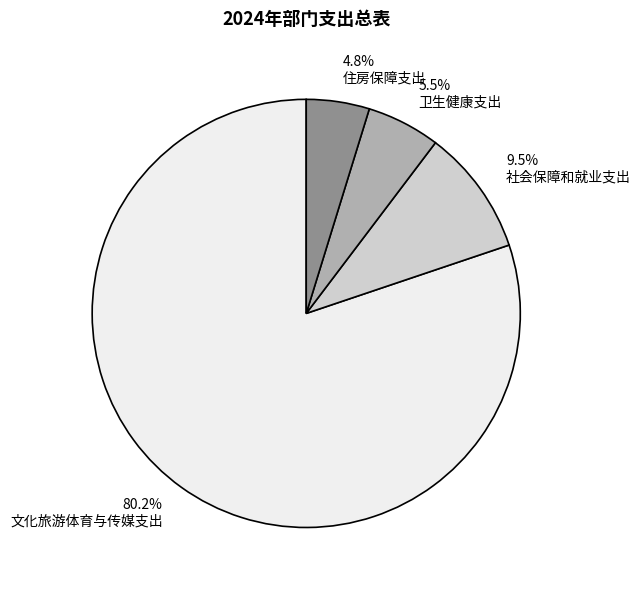

Do 住房保障支出 and 文化旅游体育与传媒支出 together represent more than half of the pie?

Yes